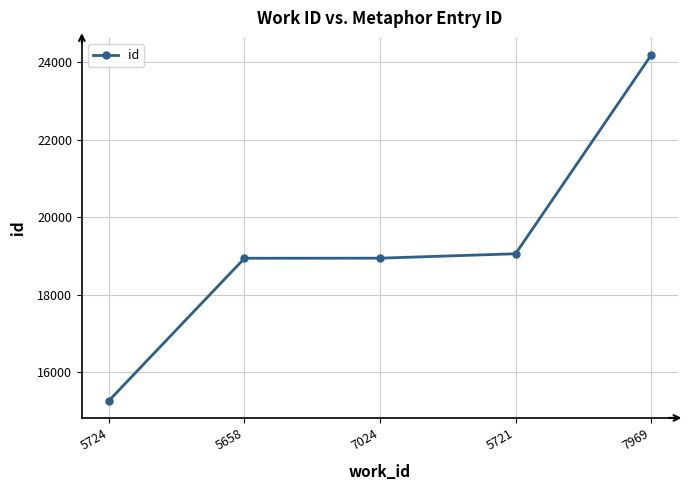

Is this an area chart (filled region under the line)?

No